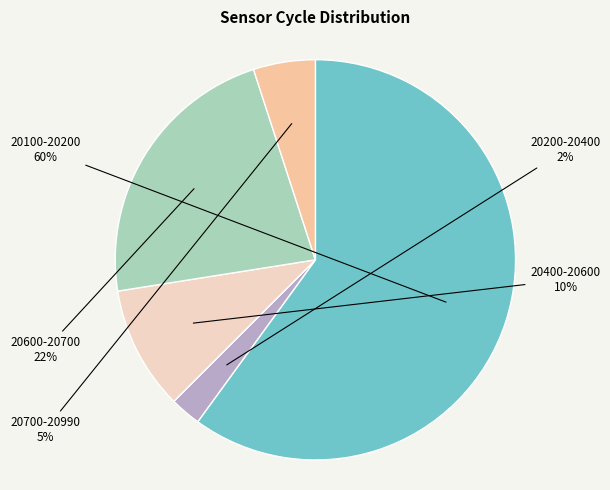

To the nearest percent, what is the average slice percentage?

20%